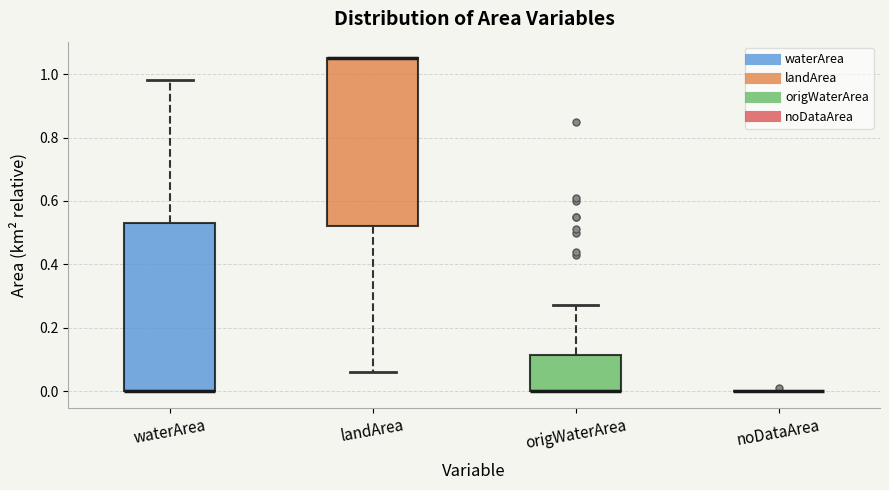

Where is the lower edge of the box for origWaterArea on the y-axis? The values are not printed on the chart, so give them approximately, as read against the axis.

0.00